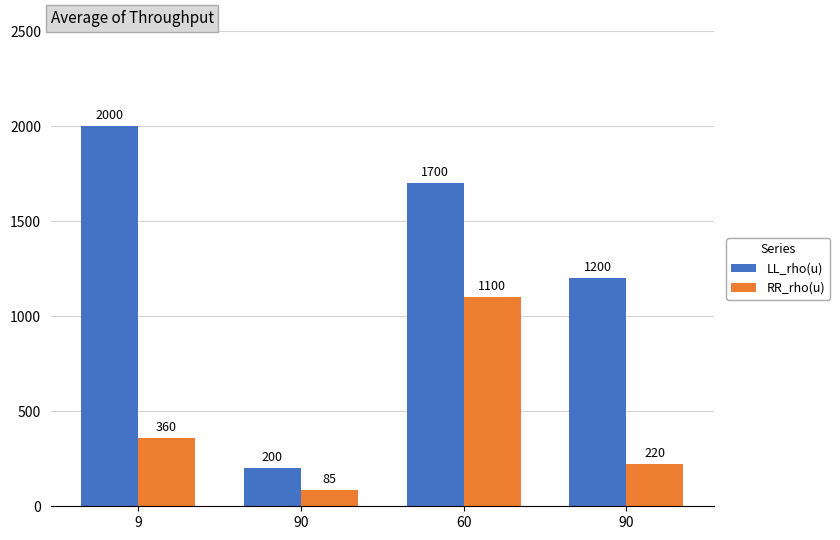

The value of LL_rho(u) at 90 is 707. True or false?

False